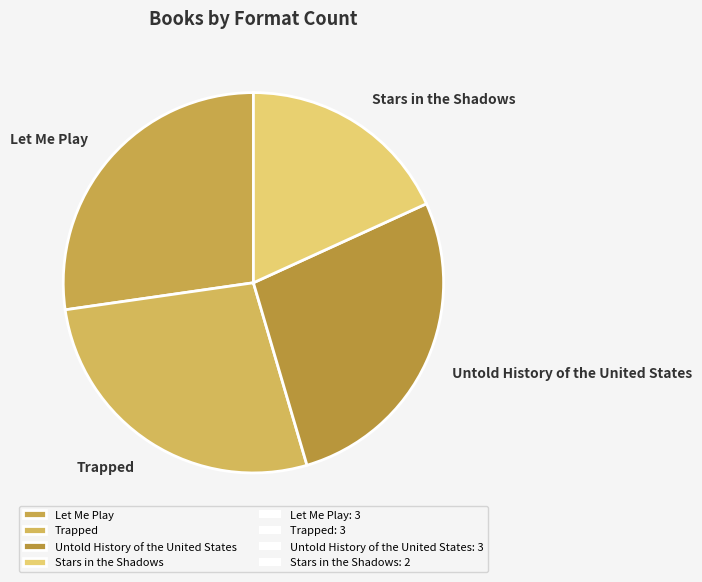

Is it true that Trapped is 27% of the pie?

True